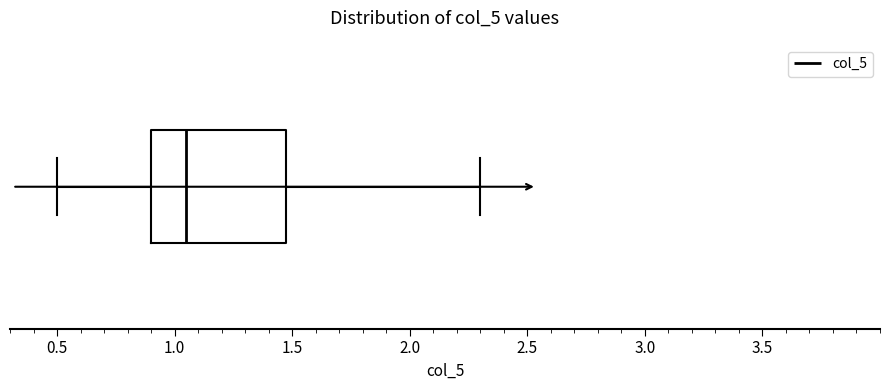

Read this box plot against the x-axis: the position of the median line, the range covered by the box, and the ends of both whiskers. The values are not printed on the chart, so give them approximately, as read against the axis.

median 1.05, box 0.90 to 1.50, whiskers 0.50 to 2.30